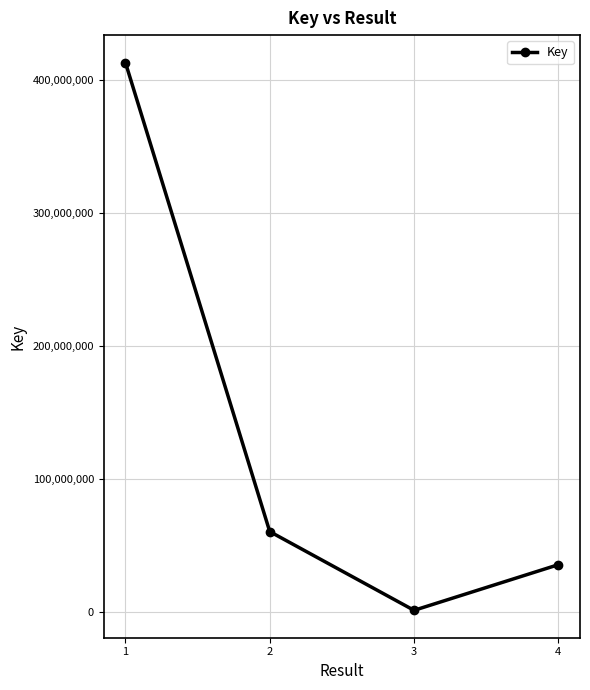

Which category has the lowest value across all series?

3